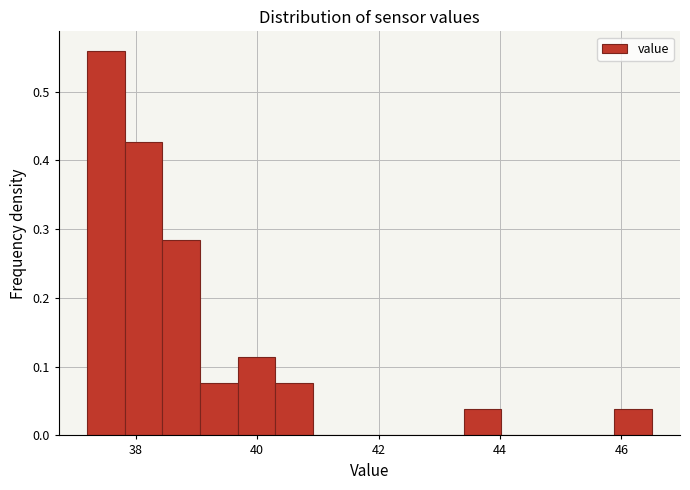

Around what value on the x-axis is the tallest bar? Give the approximate position of its centre, as read against the axis.

37.6